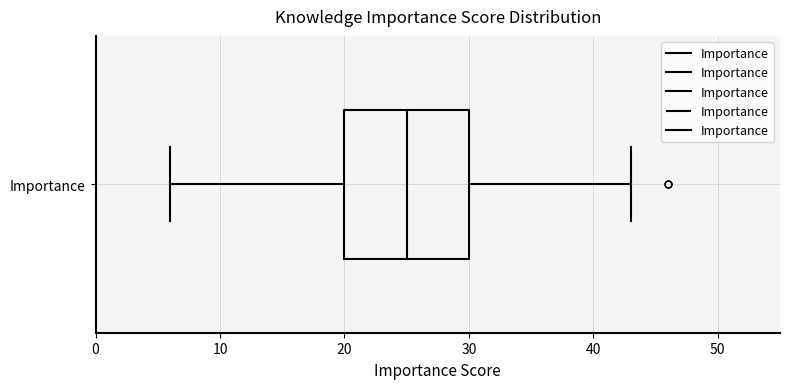

Read this box plot against the x-axis: the position of the median line, the range covered by the box, and the ends of both whiskers. The values are not printed on the chart, so give them approximately, as read against the axis.

median 25, box 20 to 30, whiskers 6 to 43